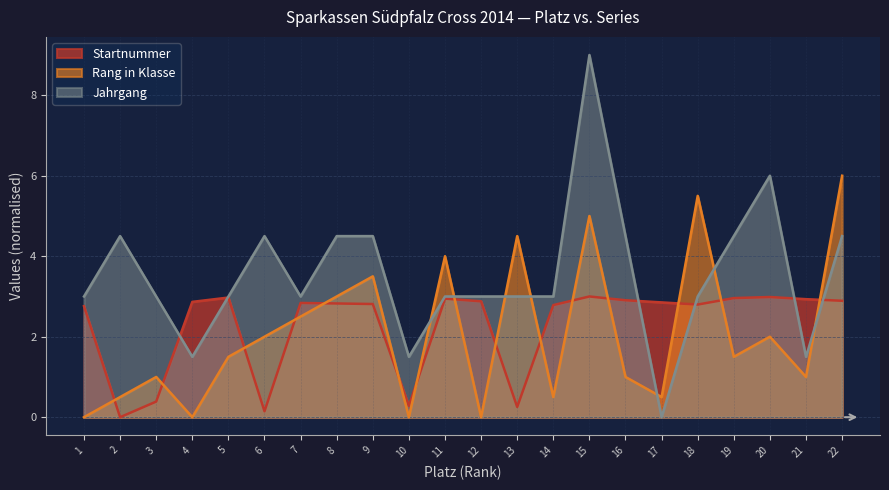

True or false: Rang in Klasse has a value of 1.0 at 7.

False